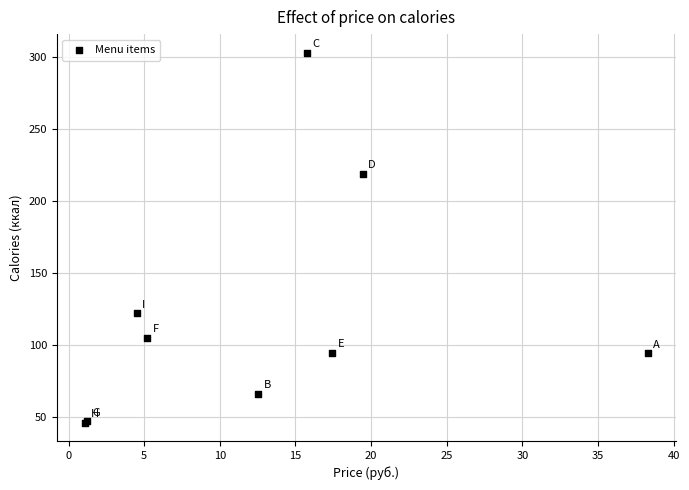

What Y value in the scatter plot is closest to 174?

218.6